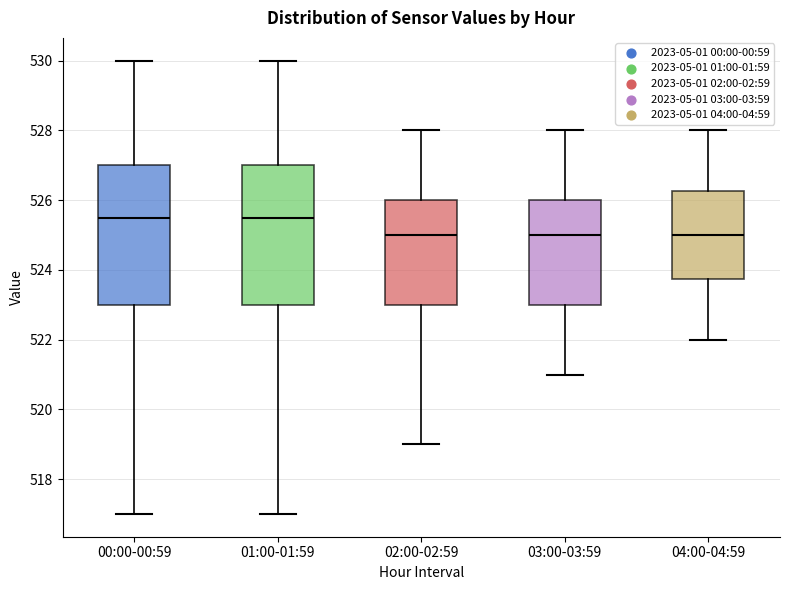

Reading left to right, read every box against the y-axis: the position of its median line, the range the box covers, and the ends of its whiskers. The values are not printed on the chart, so give them approximately, as read against the axis.

00:00-00:59: median 525.6, box 523.0 to 527.0, whiskers 517.0 to 530.0
01:00-01:59: median 525.6, box 523.0 to 527.0, whiskers 517.0 to 530.0
02:00-02:59: median 525.0, box 523.0 to 526.0, whiskers 519.0 to 528.0
03:00-03:59: median 525.0, box 523.0 to 526.0, whiskers 521.0 to 528.0
04:00-04:59: median 525.0, box 523.8 to 526.2, whiskers 522.0 to 528.0